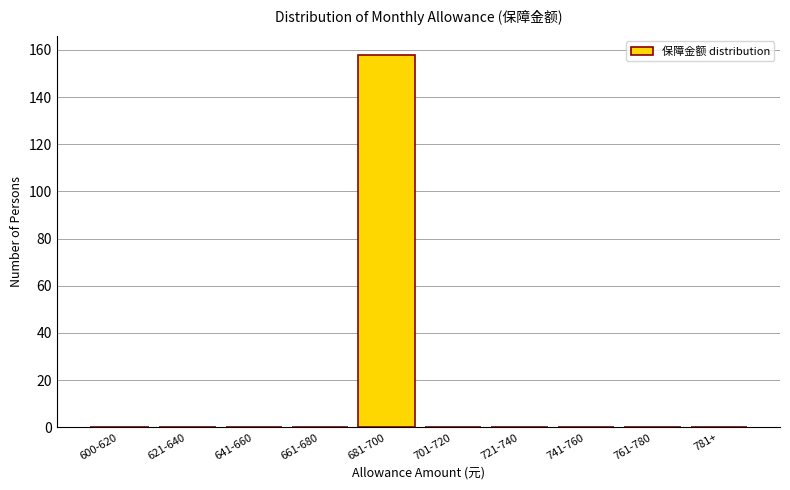

Reading left to right, list all the values displayed in this chart.

600-620=0	621-640=0	641-660=0	661-680=0	681-700=158	701-720=0	721-740=0	741-760=0	761-780=0	781+=0